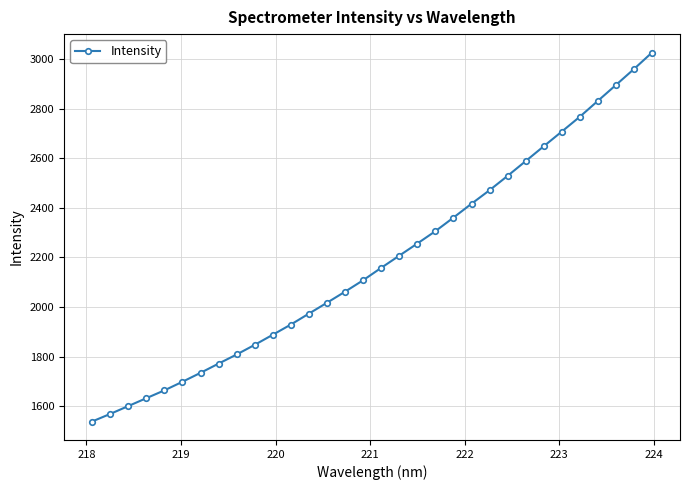

What is the value of the 17th point from the left?

2158.2